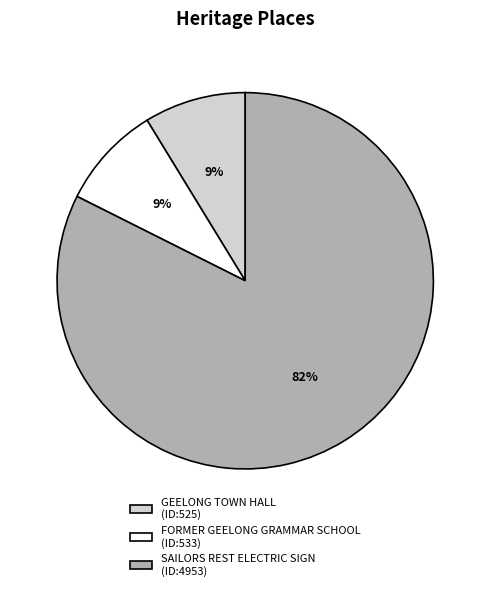

What percentage is the SAILORS REST ELECTRIC SIGN (ID:4953) slice, to the nearest percent?

82%